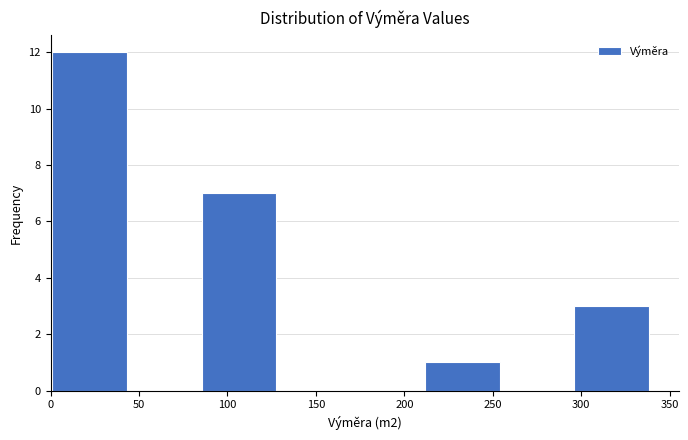

Reading left to right, list every bar in this chart as the range it spans on the x-axis followed by its height. Neither the bar edges nor the heights are printed on the chart, so give them approximately, as read against the axes.

0 to 45: 12
45 to 85: 0
85 to 125: 7
125 to 170: 0
170 to 210: 0
210 to 255: 1
255 to 295: 0
295 to 340: 3